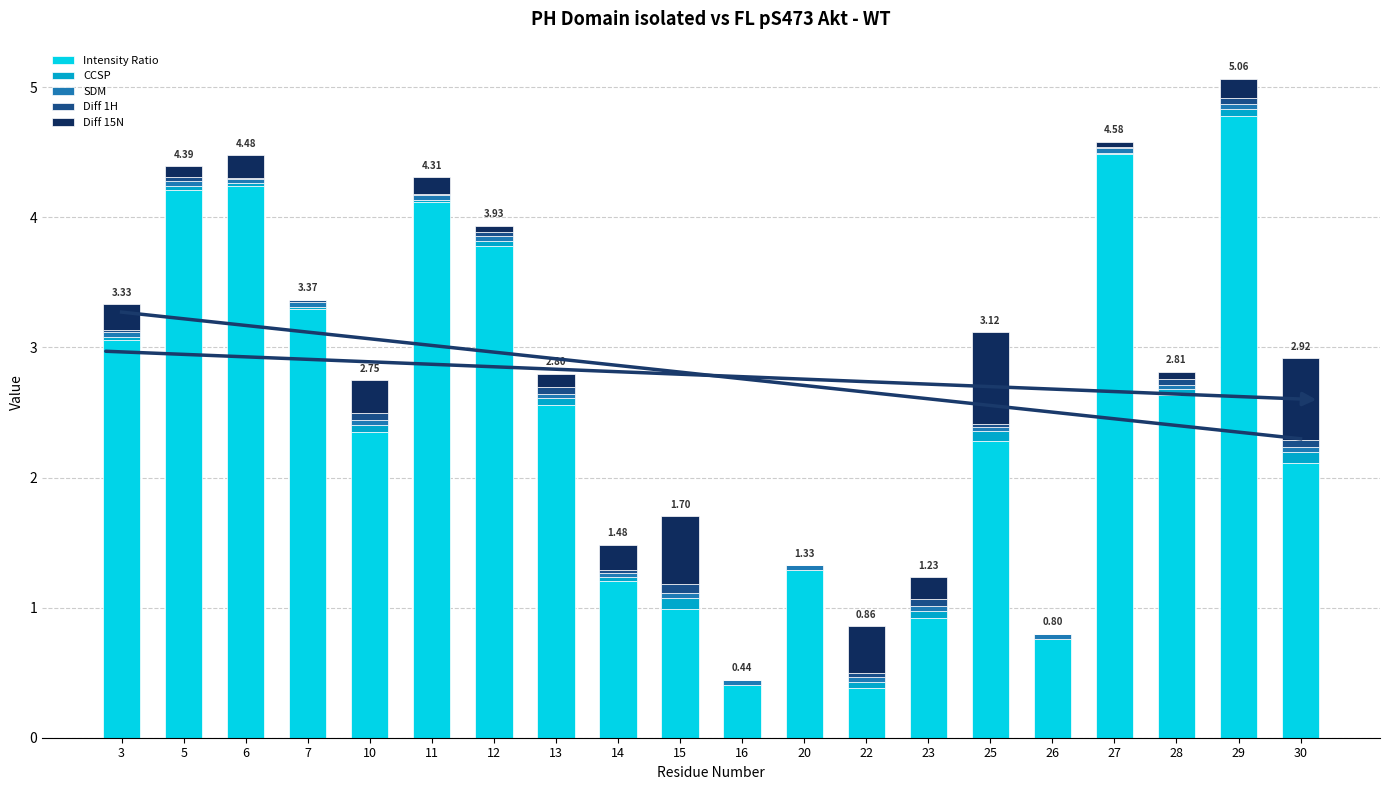

What is the sum of all Intensity Ratio values?

49.9